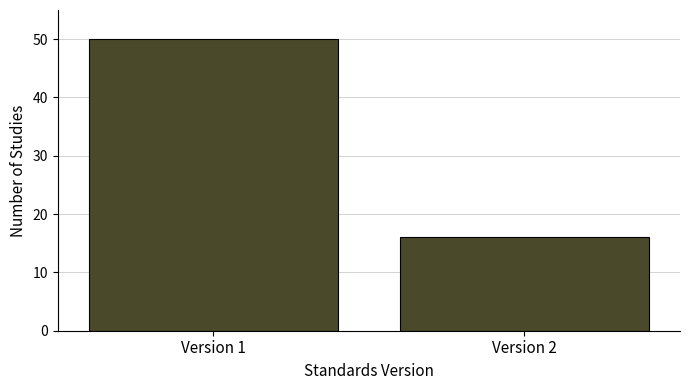

Reading right to left, extract all data points from this chart.

Version 2=16	Version 1=50